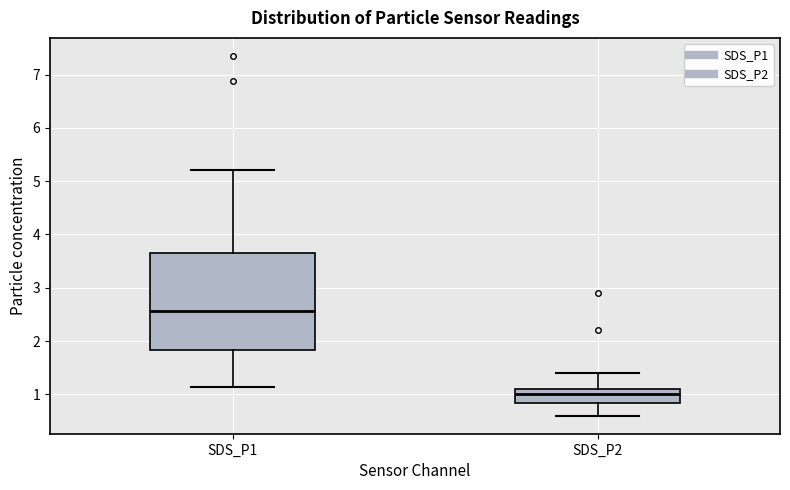

Where is the upper edge of the box for SDS_P2 on the y-axis? The values are not printed on the chart, so give them approximately, as read against the axis.

1.1